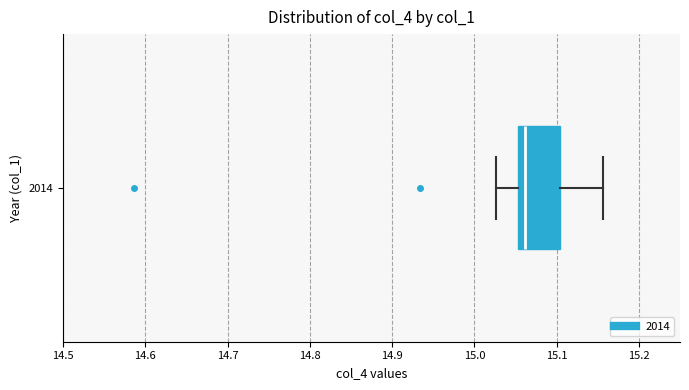

Where does the left whisker of the box at y = 2014 end on the x-axis? The values are not printed on the chart, so give them approximately, as read against the axis.

15.03